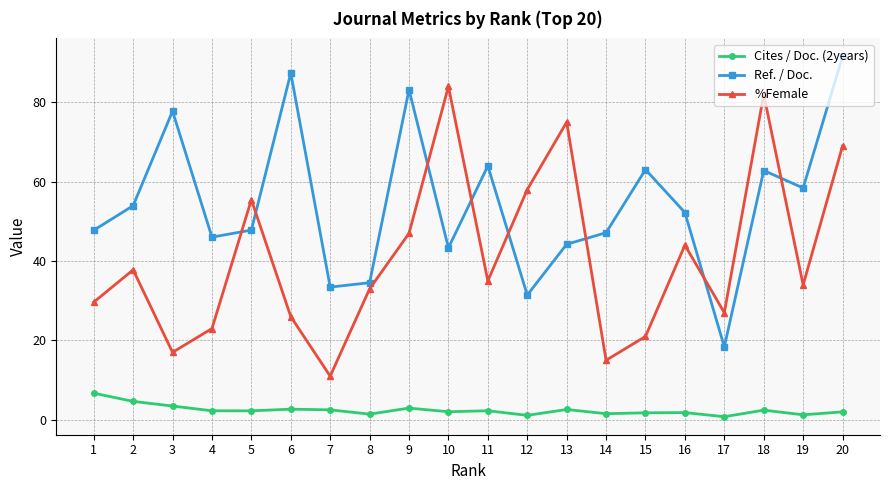

How many interior local valleys does the Ref. / Doc. series have?

6